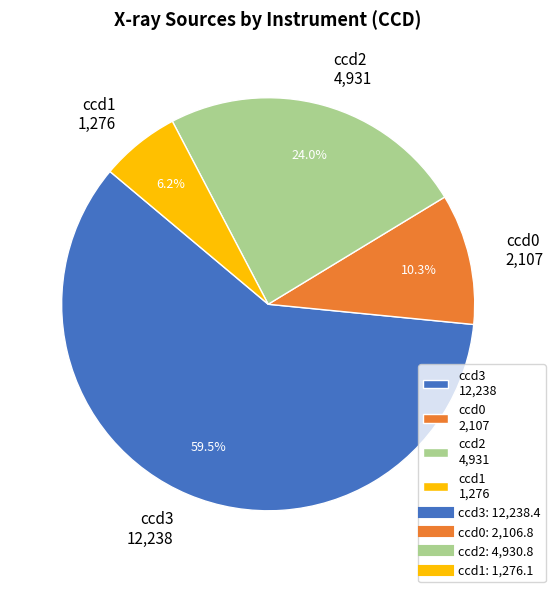

To the nearest percent, what is the average slice percentage?

25%